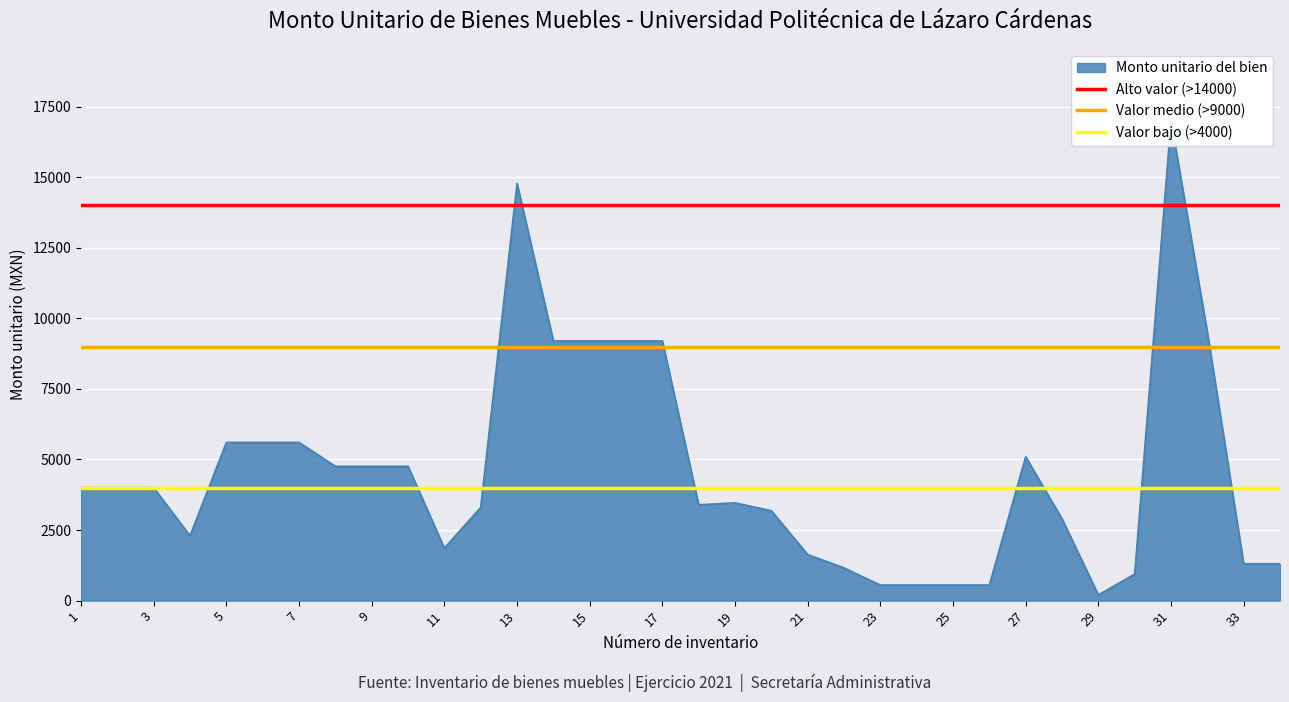

The value of Alto valor (>14000) at 3 is 18709. True or false?

False